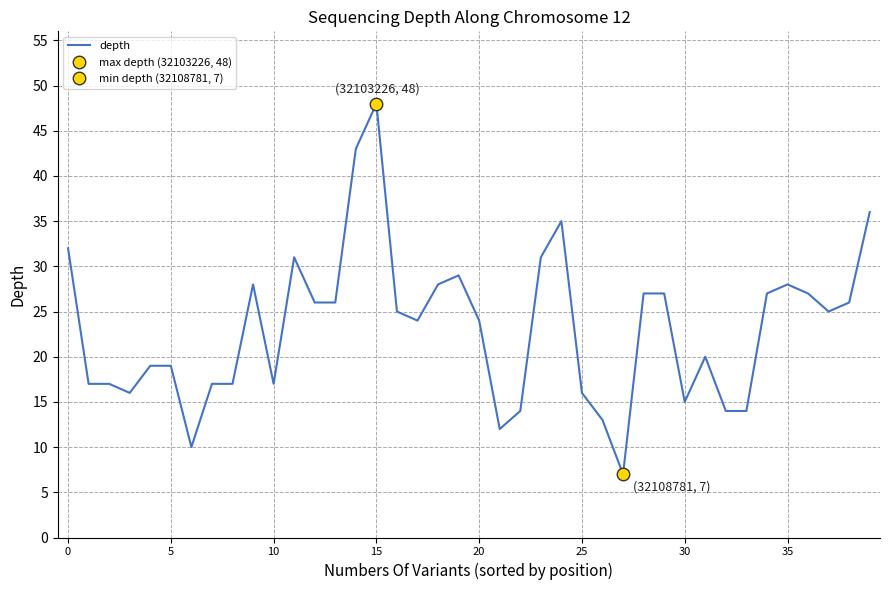

Where is the first local maximum?

9